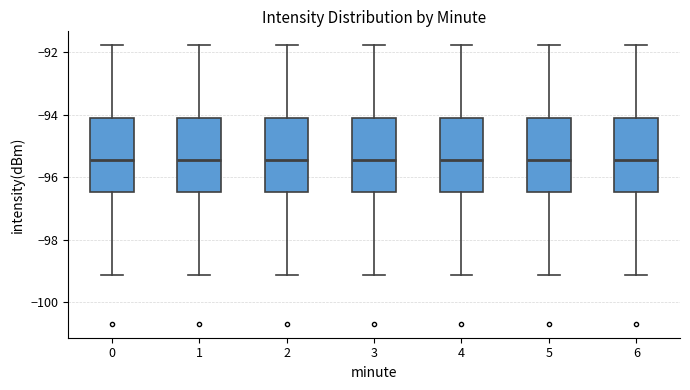

Reading left to right, transcribe this box plot: for each box, give where its median line is, the range the box spans, and where its two whiskers end, as read against the y-axis. The values are not printed on the chart, so give them approximately, as read against the axis.

0: median -95.4, box -96.4 to -94.2, whiskers -99.2 to -91.8
1: median -95.4, box -96.4 to -94.2, whiskers -99.2 to -91.8
2: median -95.4, box -96.4 to -94.2, whiskers -99.2 to -91.8
3: median -95.4, box -96.4 to -94.2, whiskers -99.2 to -91.8
4: median -95.4, box -96.4 to -94.2, whiskers -99.2 to -91.8
5: median -95.4, box -96.4 to -94.2, whiskers -99.2 to -91.8
6: median -95.4, box -96.4 to -94.2, whiskers -99.2 to -91.8